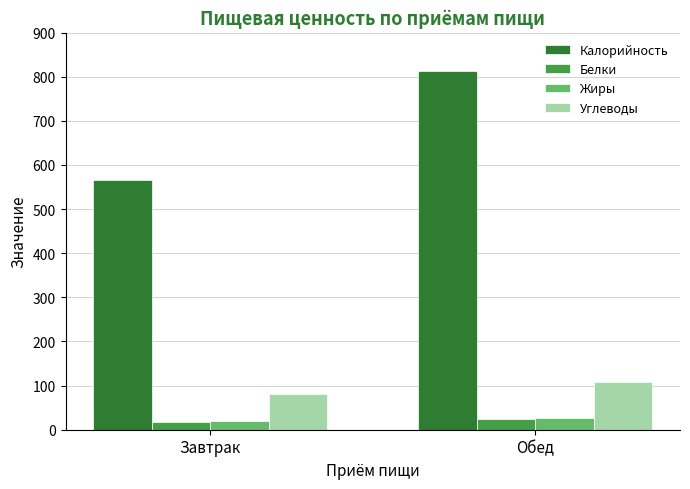

Which series has the largest total across all categories?

Калорийность